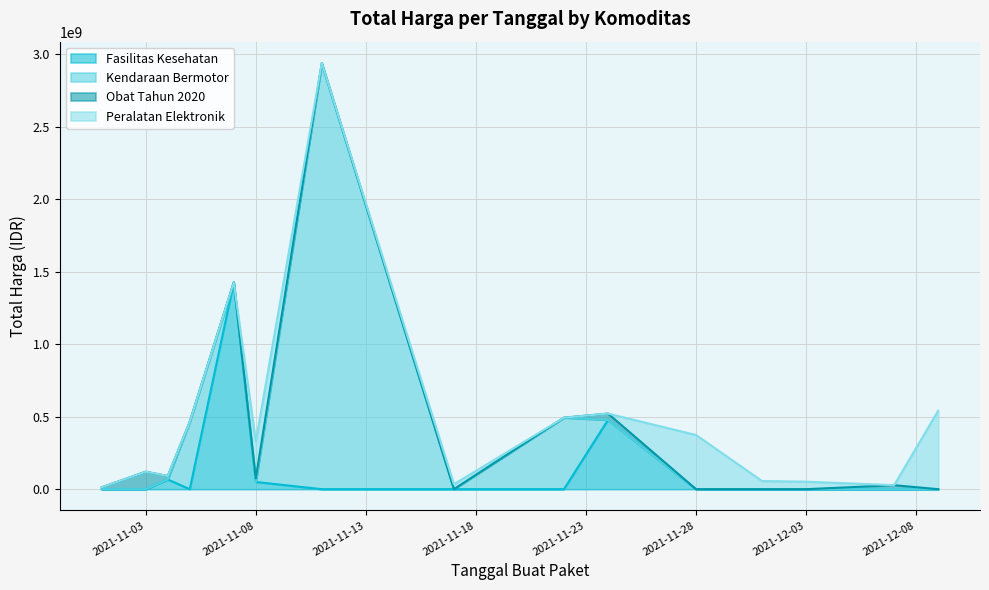

At which label is the value closest to 1446100000?

2021-11-07